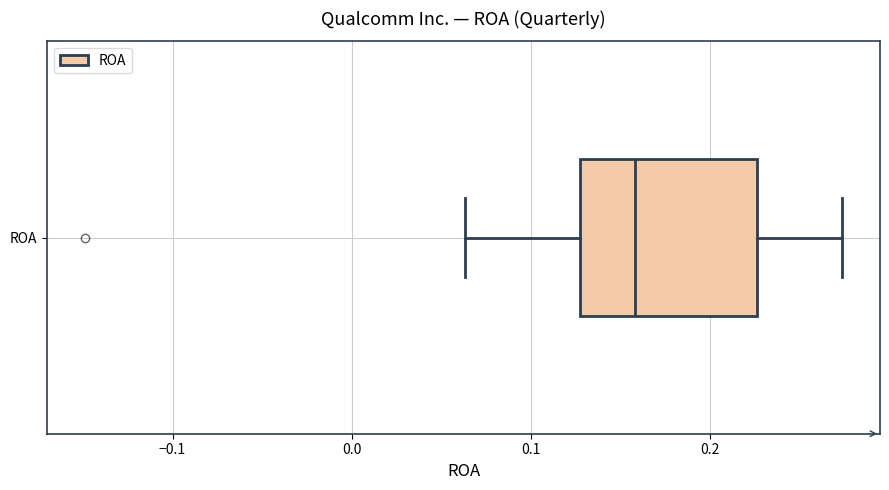

Where does the median line of the box for ROA sit on the x-axis? The values are not printed on the chart, so give them approximately, as read against the axis.

0.16